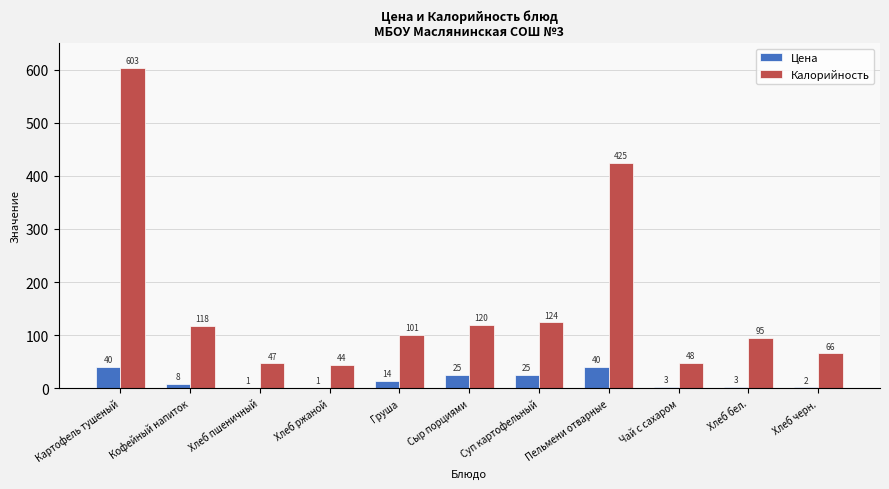

Reading left to right, extract all data points from this chart.

Цена: Картофель тушеный=40	Кофейный напиток=8	Хлеб пшеничный=1	Хлеб ржаной=1	Груша=14	Сыр порциями=25	Суп картофельный=25	Пельмени отварные=40	Чай с сахаром=3	Хлеб бел.=3	Хлеб черн.=2
Калорийность: Картофель тушеный=603	Кофейный напиток=118	Хлеб пшеничный=47	Хлеб ржаной=44	Груша=101	Сыр порциями=120	Суп картофельный=124	Пельмени отварные=425	Чай с сахаром=48	Хлеб бел.=95	Хлеб черн.=66